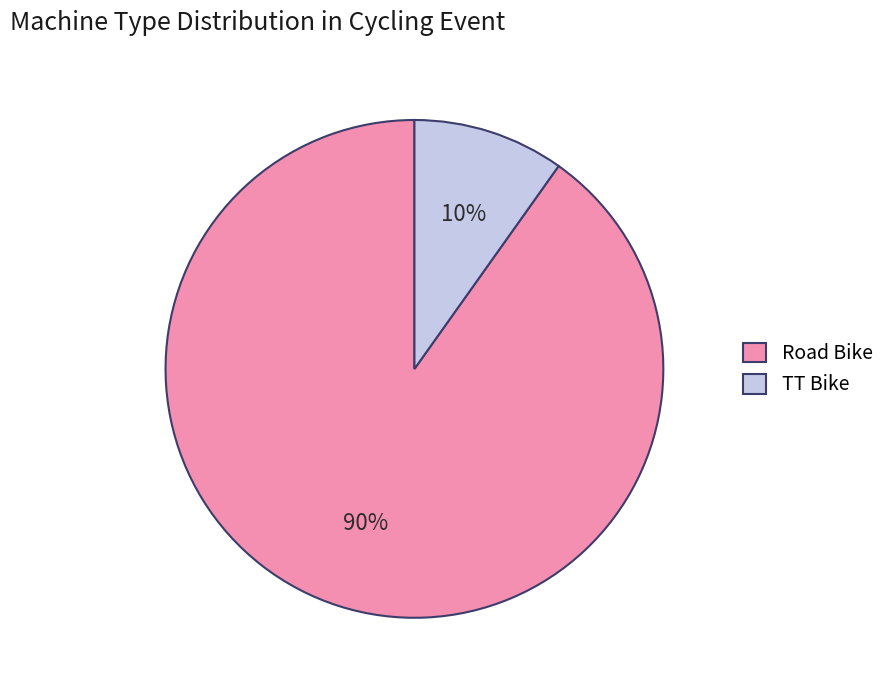

Is there a majority slice in this chart?

Yes